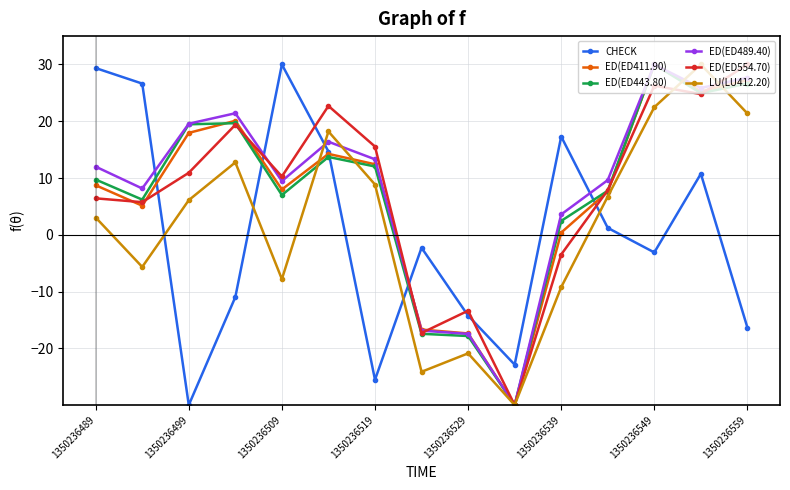

After their last crossing, which series has the higher values: ED(ED554.70) or CHECK?

ED(ED554.70)